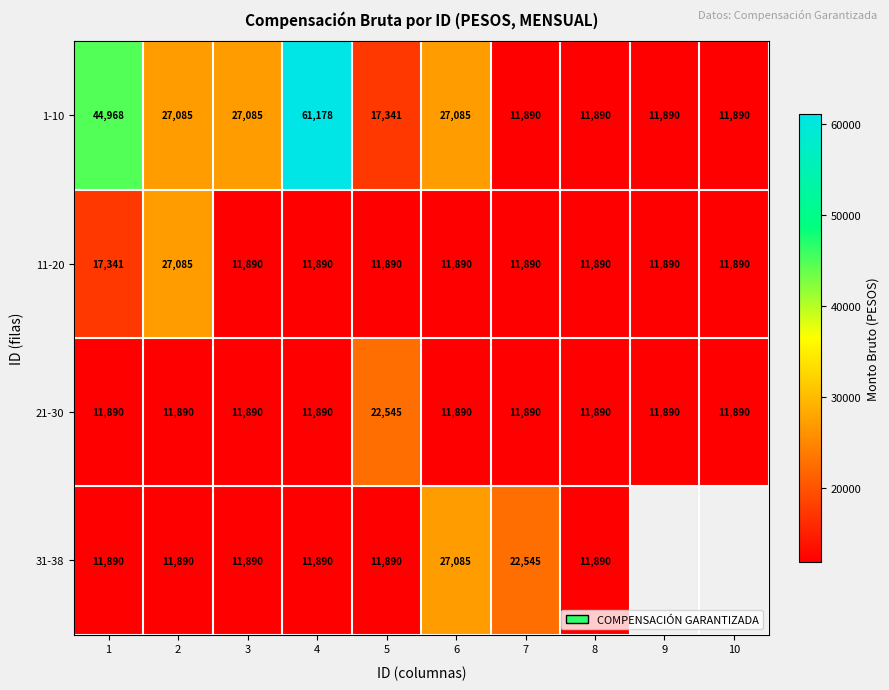

Is the value of 21-30 at 2 greater than the value of 1-10 at 3?

No